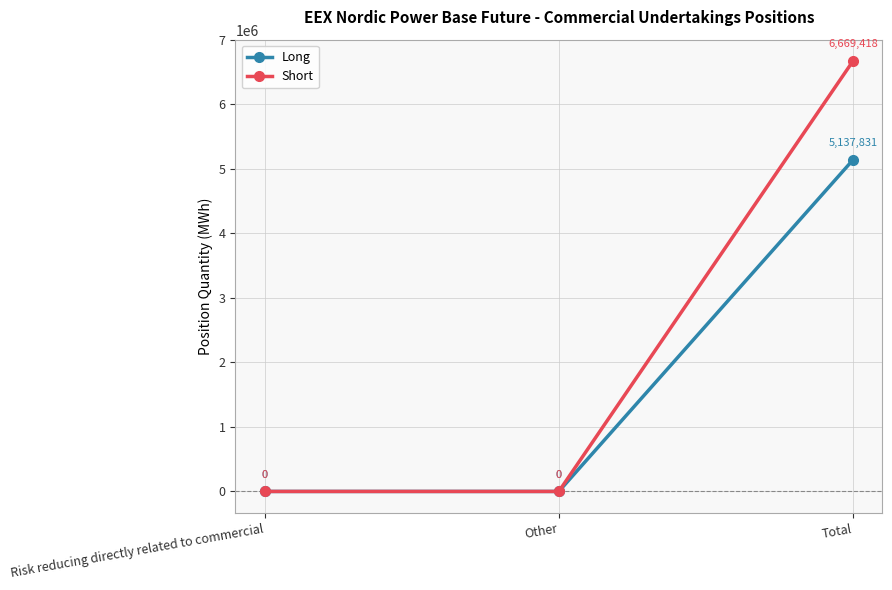

The value of Long at Risk reducing directly related to commercial is 3447368. True or false?

False